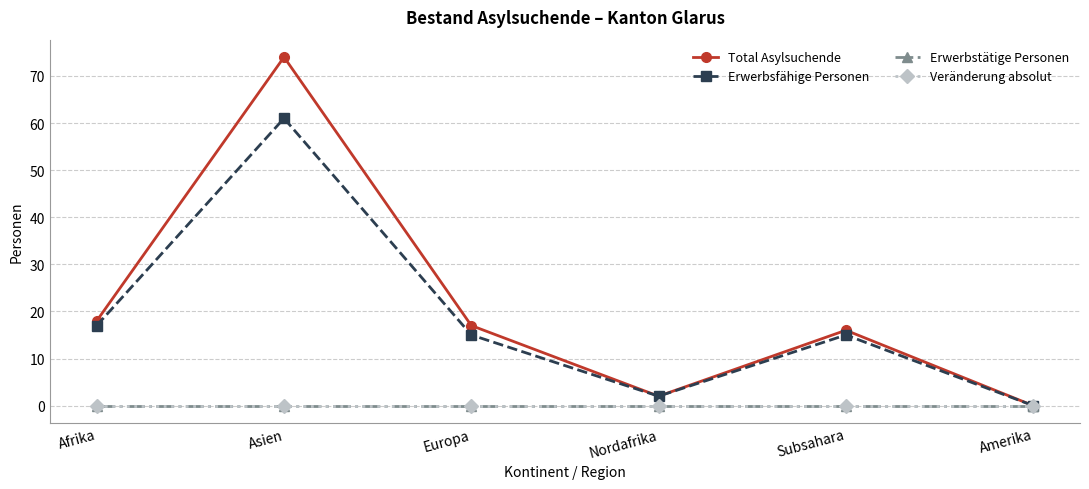

True or false: Erwerbsfähige Personen and Veränderung absolut cross at least once.

False